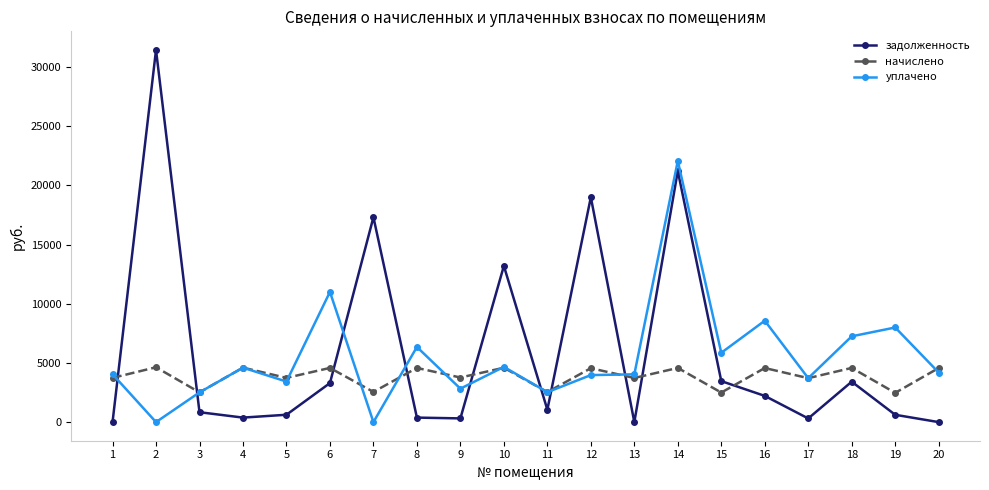

Which series changed the most between 7 and 19?

задолженность